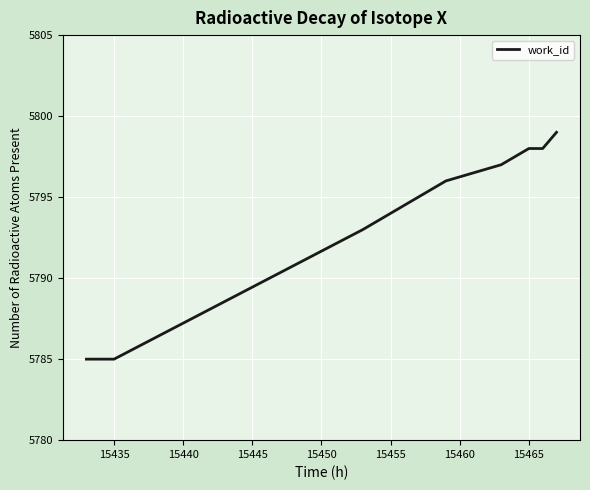

What is the maximum value shown in the chart?

5799